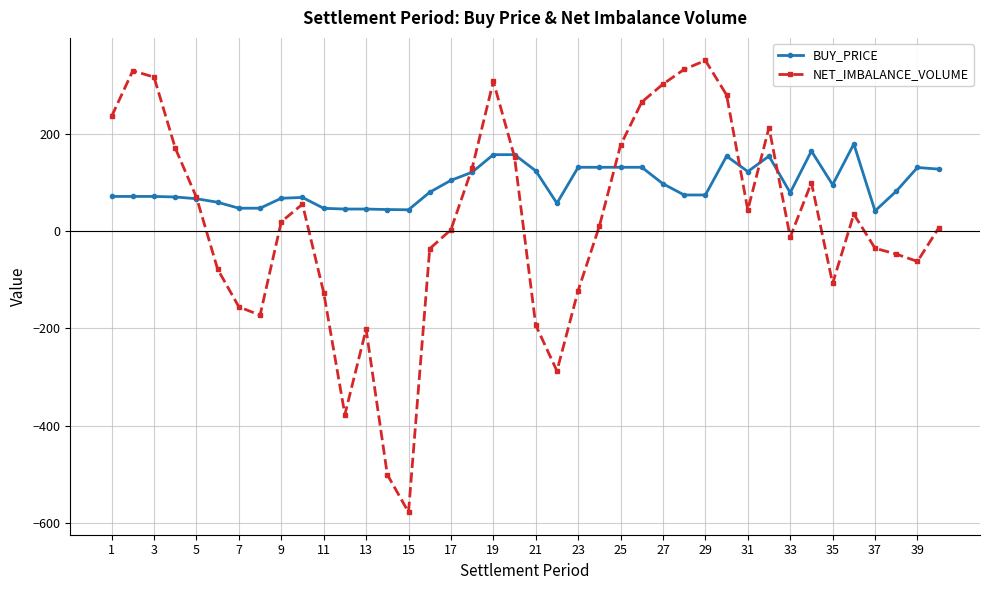

What is the highest value of the BUY_PRICE series?

180.0